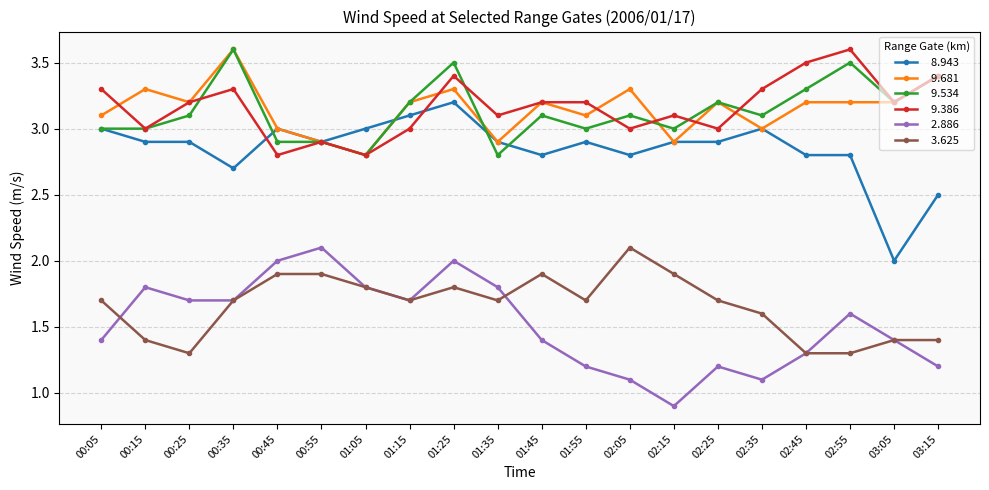

What is the total value across all series at 01:15?

15.9